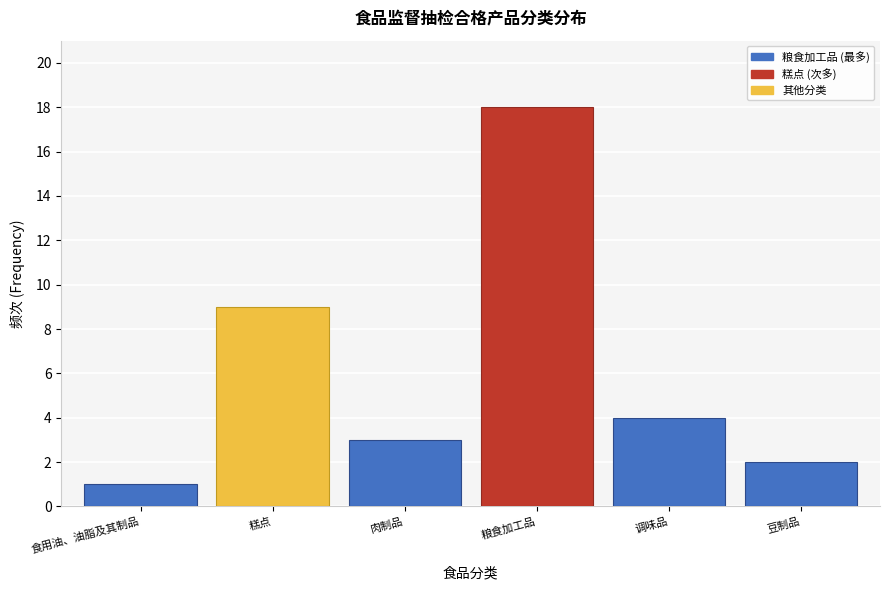

Reading left to right, what are all the values shown in this chart?

1	9	3	18	4	2